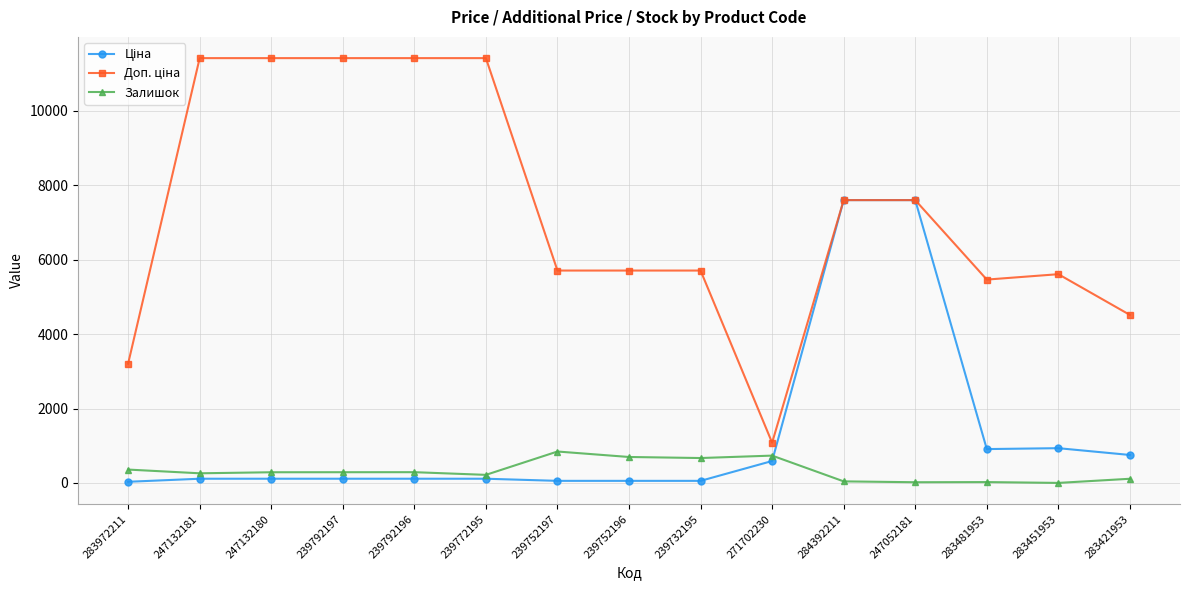

At how many categories does at least one series exceed 3557?

13